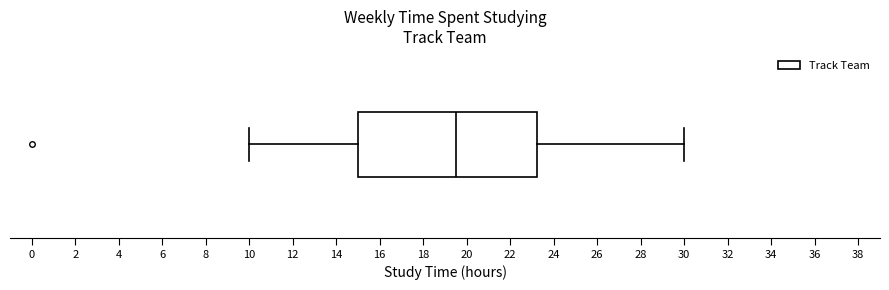

Where does the right whisker of the box end on the x-axis? The values are not printed on the chart, so give them approximately, as read against the axis.

30.0